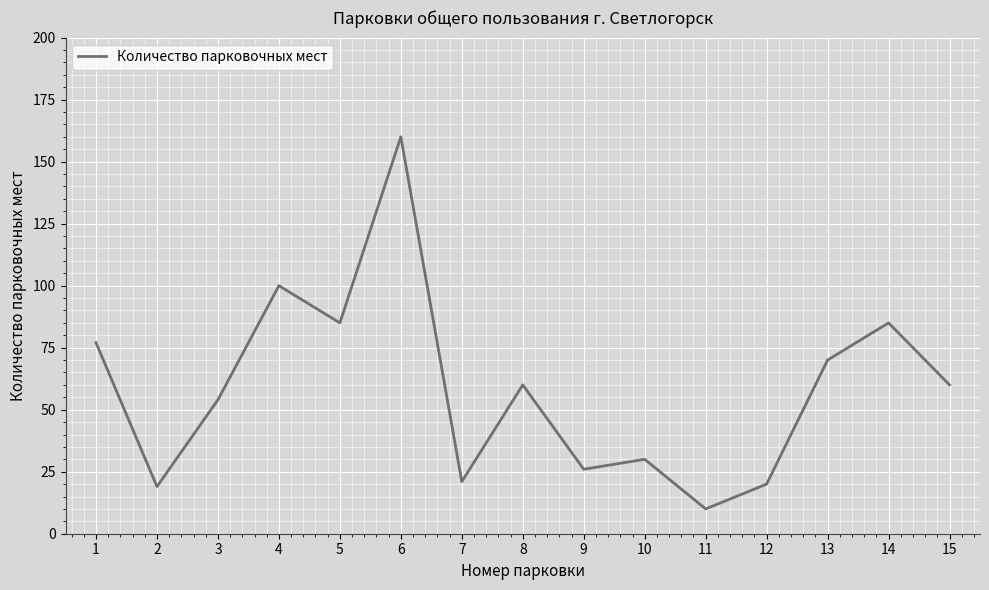

What is the change in value from 7 to 10?

+9